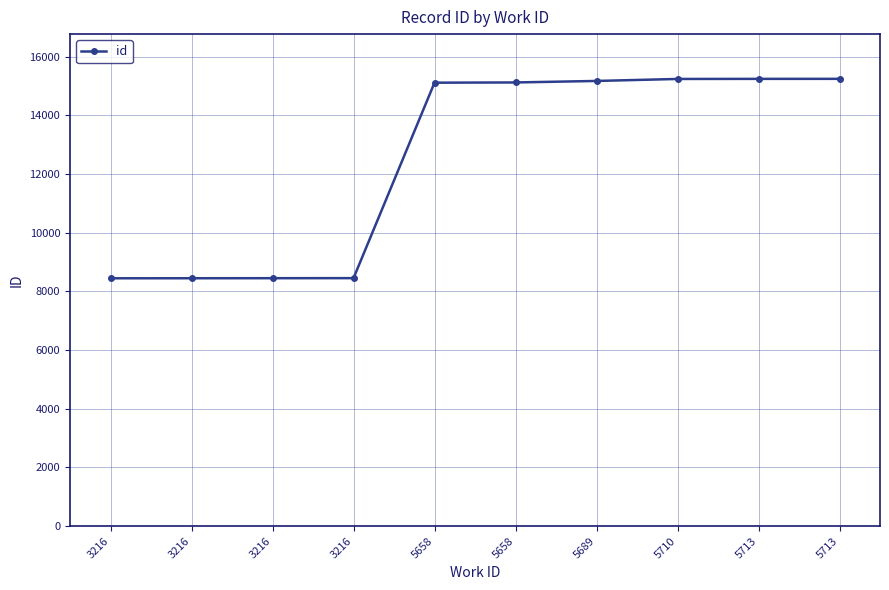

At which label is the value closest to 11844?

5658